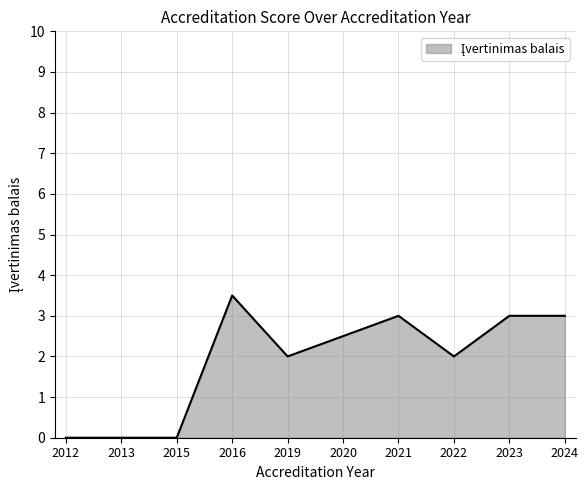

Is it true that the value at 2020 is 2.5?

True